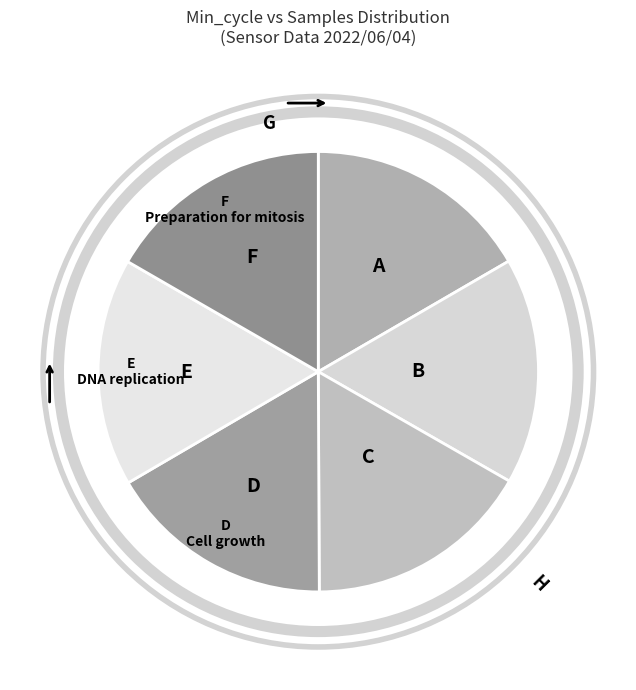

Is the sum of C and A greater than half?

No